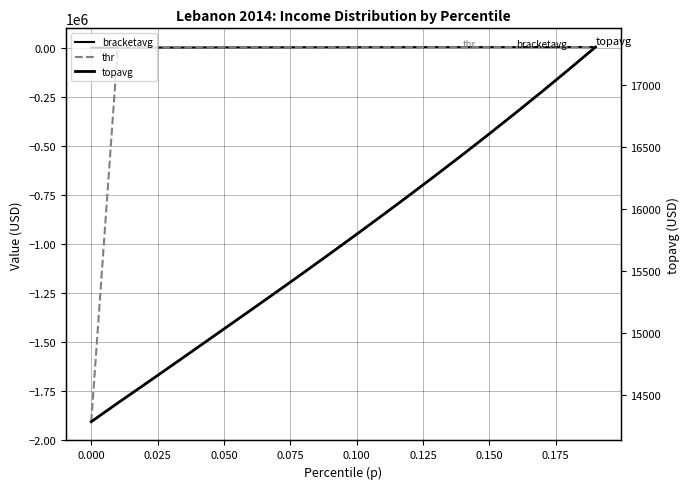

True or false: thr and bracketavg cross at least once.

False